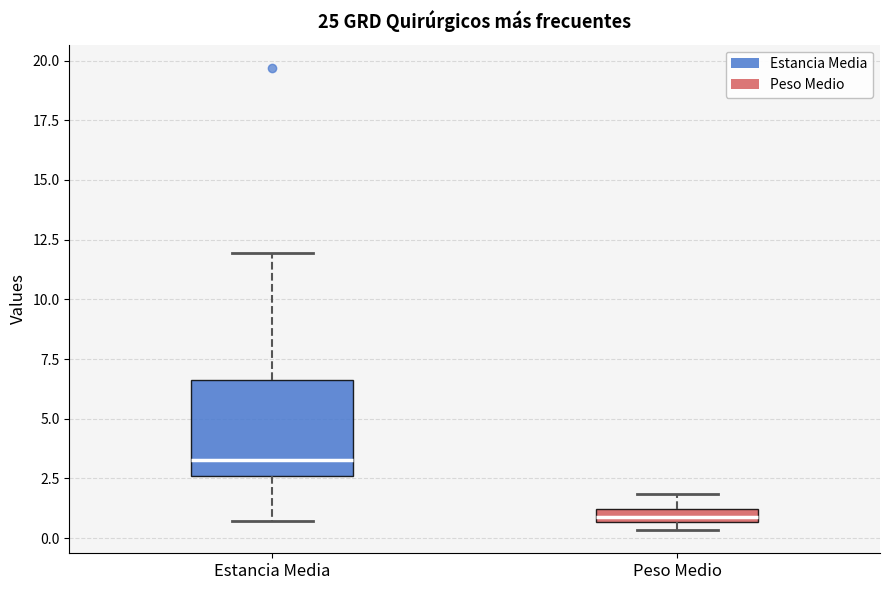

Which box has the highest median line?

Estancia Media